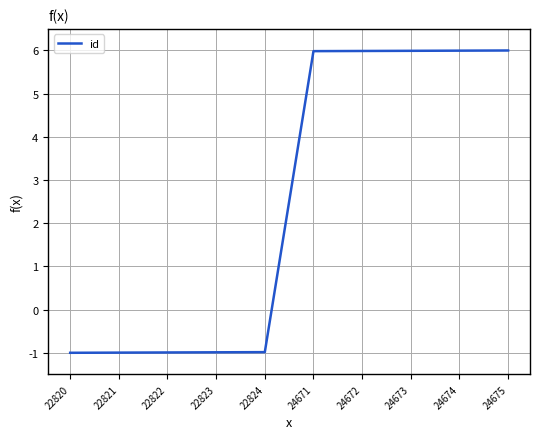

True or false: the data shows -0.4 at 22824.

False